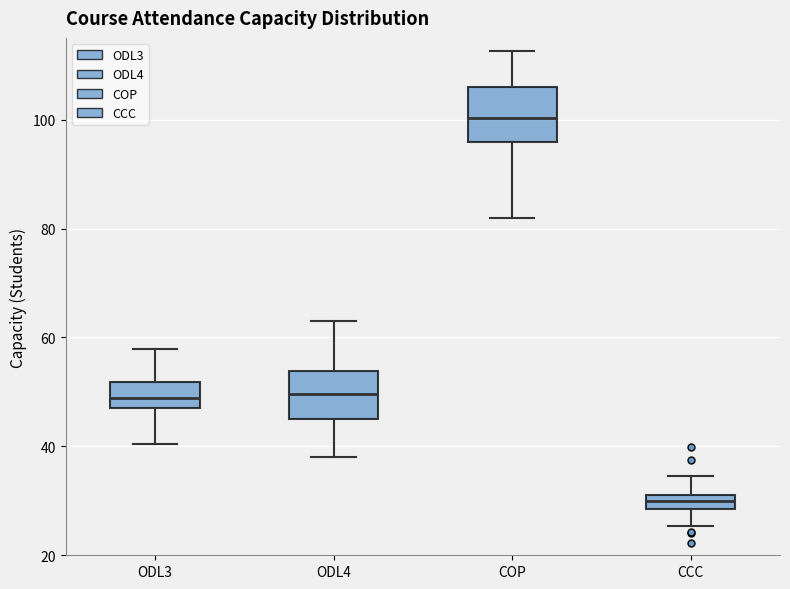

Where does the lower whisker of the box for ODL3 end on the y-axis? The values are not printed on the chart, so give them approximately, as read against the axis.

40